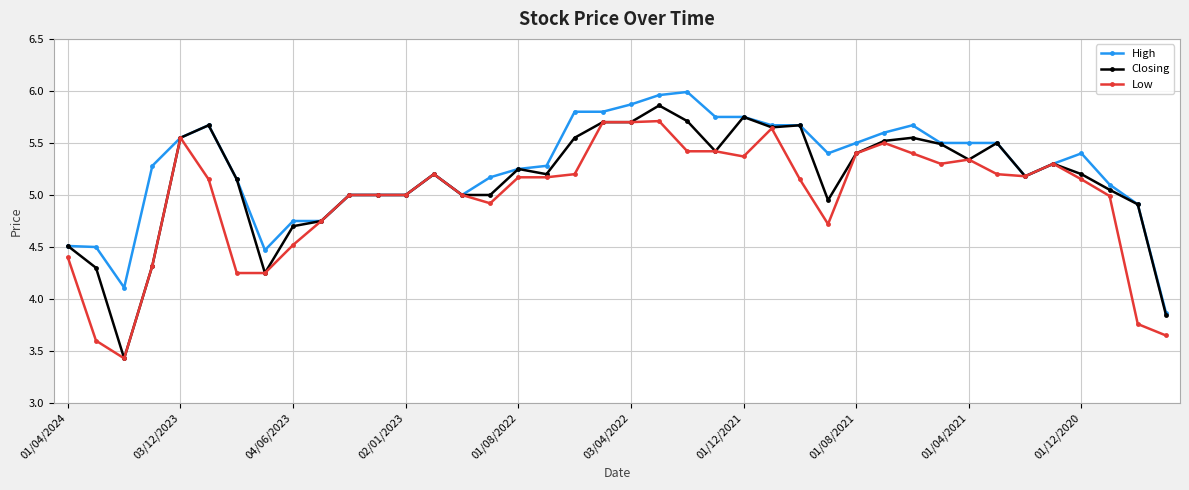

What is the lowest value of the Closing series?

3.4